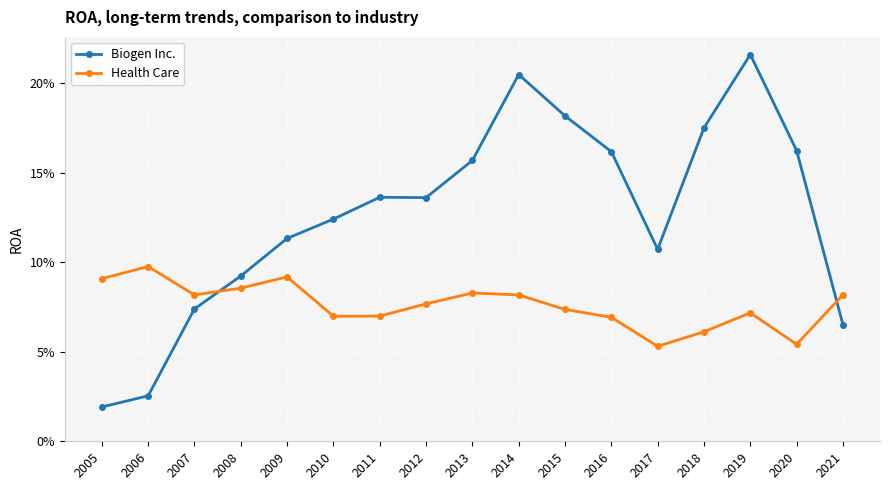

The value of Health Care at 2018 is 0.1. True or false?

True